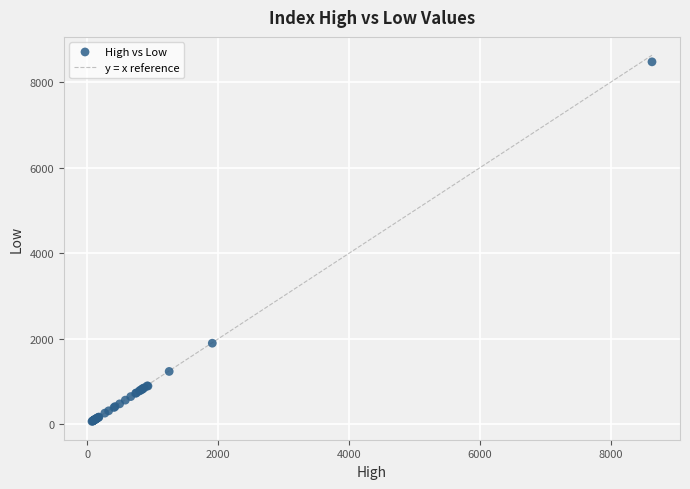

What Y value in the scatter plot is closest to 4274?

1899.8